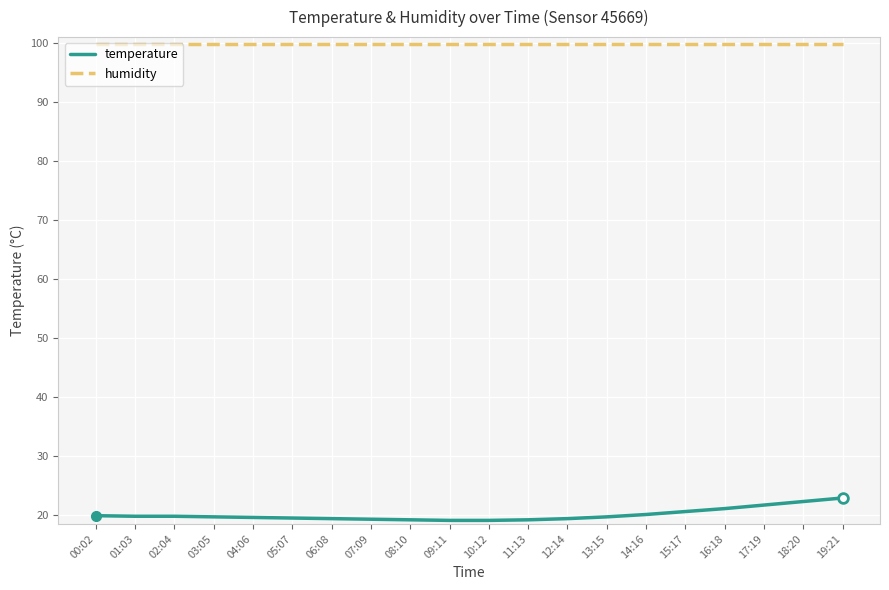

What is the difference between the second highest and minimum values in the temperature series?

3.2